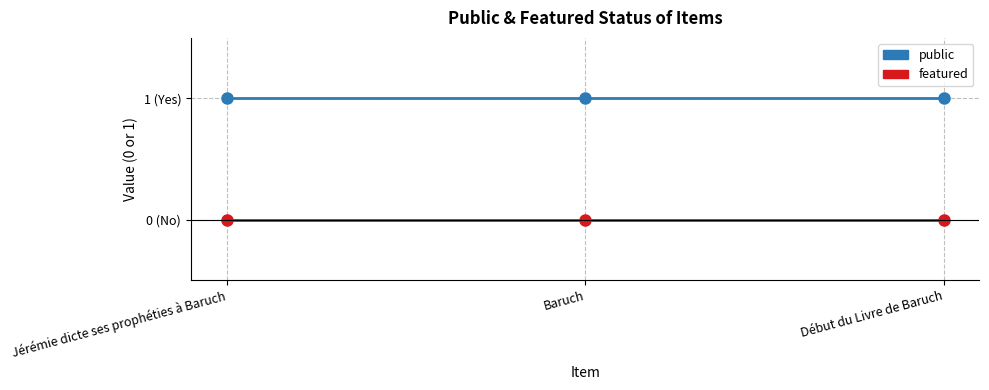

Which series has the widest spread of values?

public